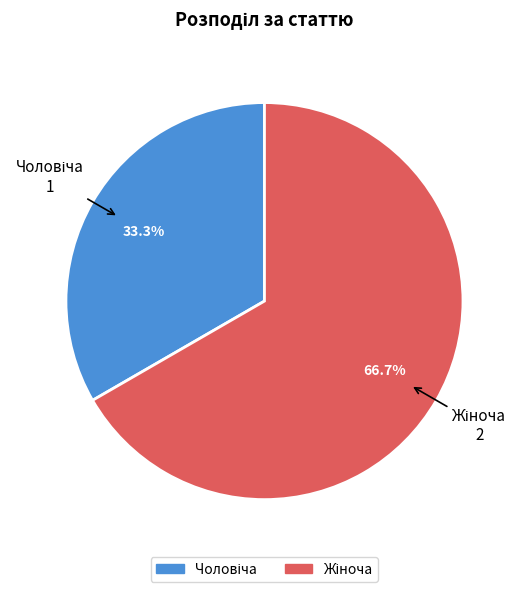

To the nearest percent, what is the average slice percentage?

50%